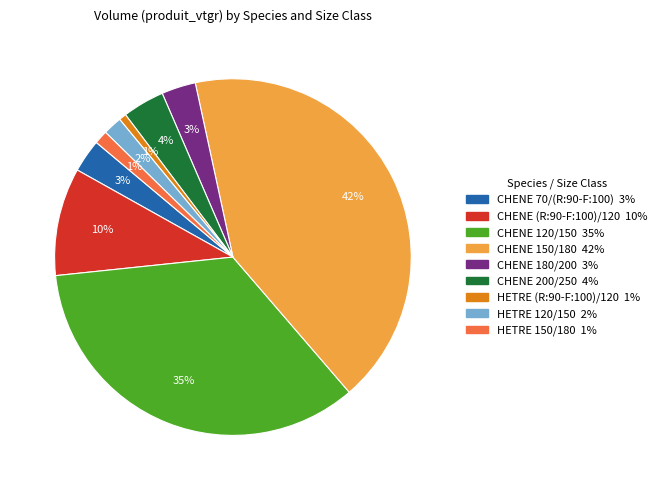

True or false: CHENE 70/(R:90-F:100) accounts for 3% of the total.

True